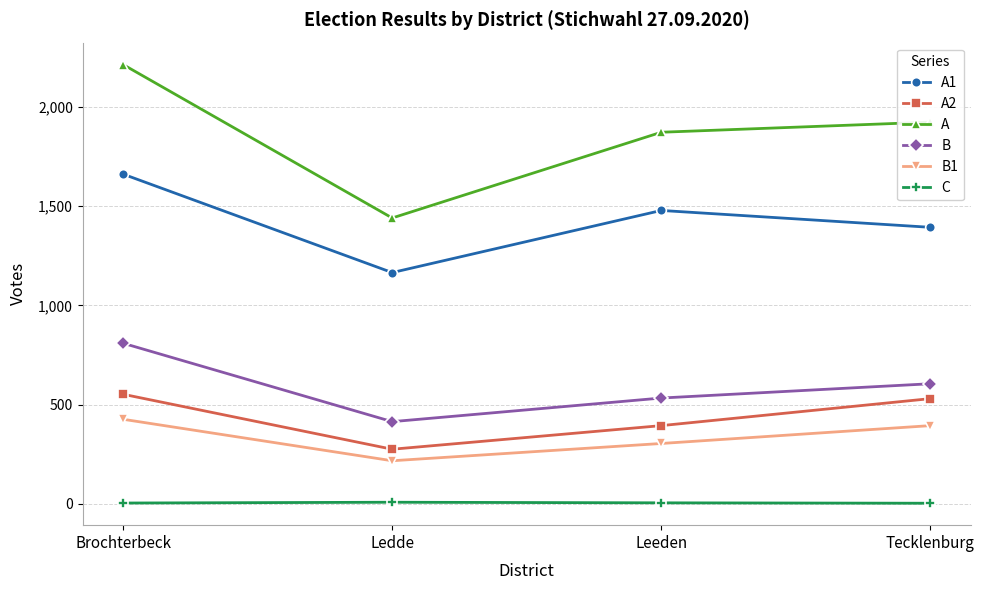

What is the value of the A2 point at the 4th from the left?

530